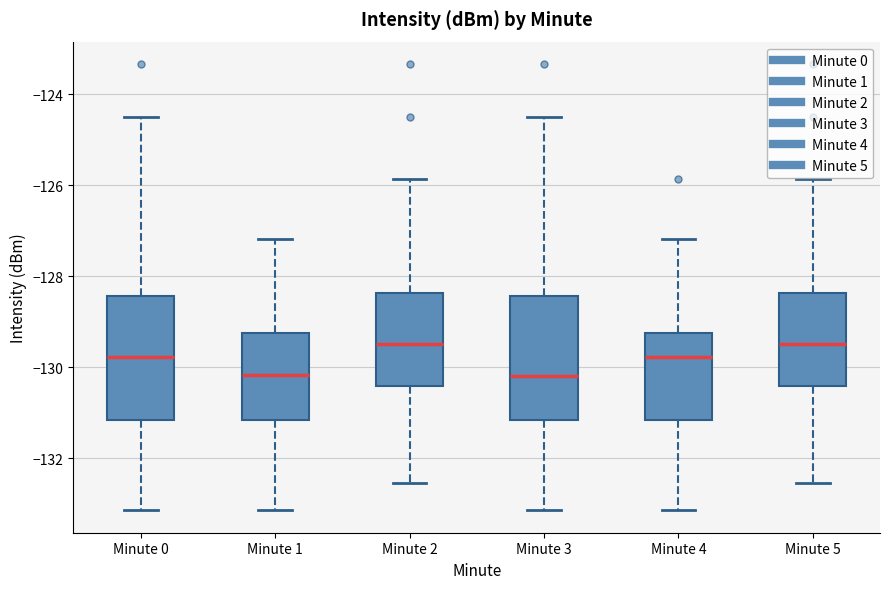

Reading left to right, transcribe this box plot: for each box, give where its median line is, the range the box spans, and where its two whiskers end, as read against the y-axis. The values are not printed on the chart, so give them approximately, as read against the axis.

Minute 0: median -129.8, box -131.2 to -128.4, whiskers -133.2 to -124.6
Minute 1: median -130.2, box -131.2 to -129.2, whiskers -133.2 to -127.2
Minute 2: median -129.4, box -130.4 to -128.4, whiskers -132.6 to -125.8
Minute 3: median -130.2, box -131.2 to -128.4, whiskers -133.2 to -124.6
Minute 4: median -129.8, box -131.2 to -129.2, whiskers -133.2 to -127.2
Minute 5: median -129.4, box -130.4 to -128.4, whiskers -132.6 to -125.8